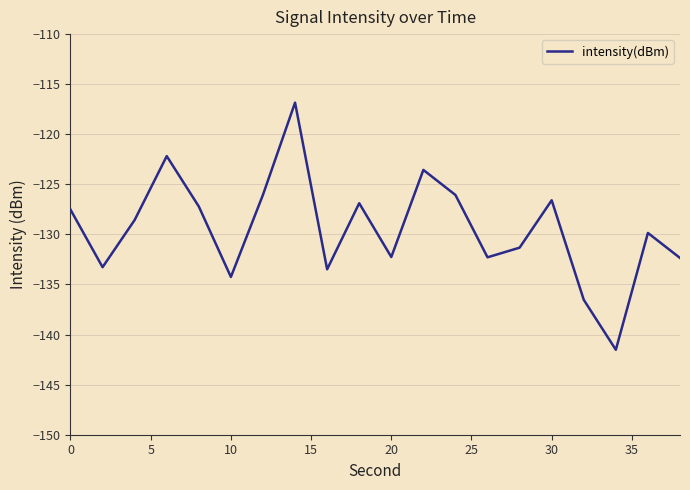

True or false: there are more than 0 points higher than both neighbors.

True